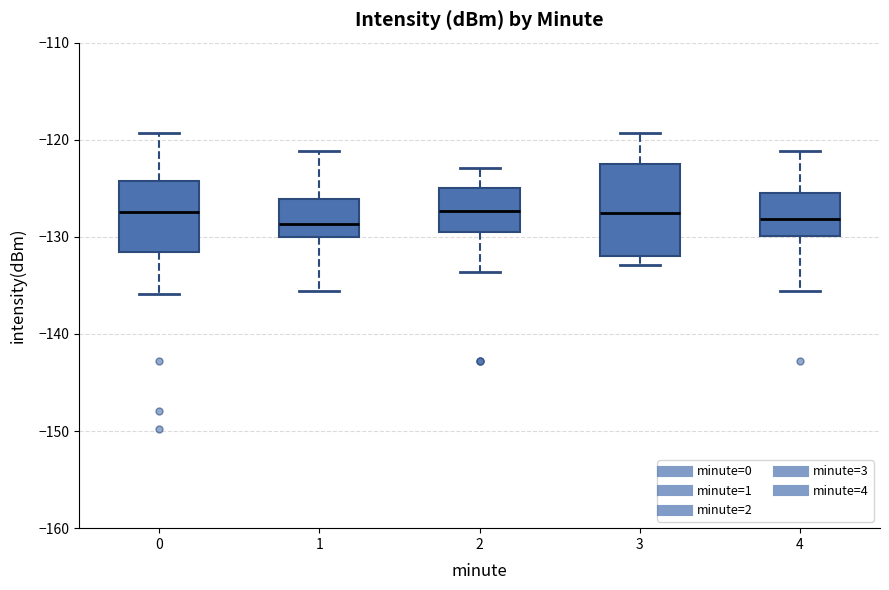

Where is the upper edge of the box at x = 4 on the y-axis? The values are not printed on the chart, so give them approximately, as read against the axis.

-125